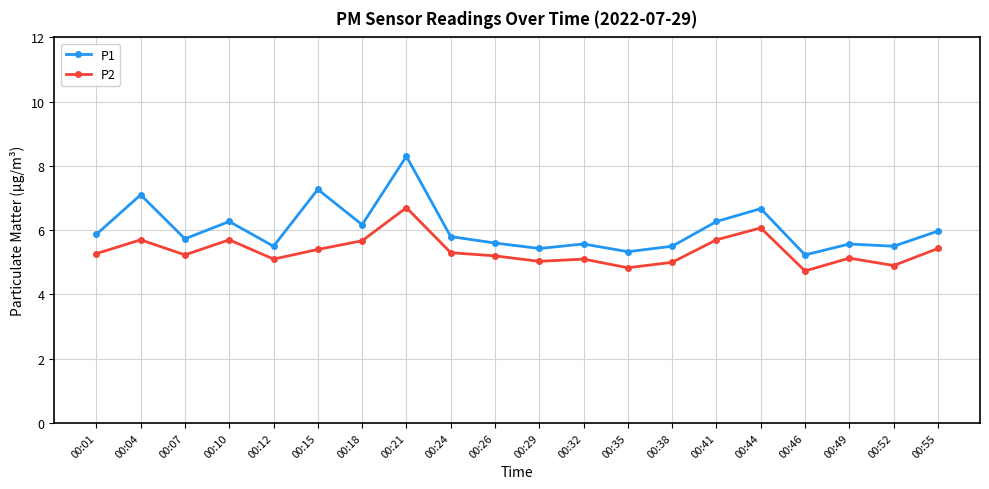

Which category has the highest value in the P2 series?

00:21